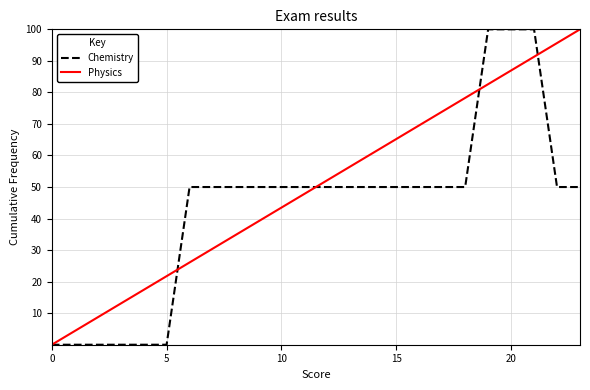

What is the sum of all Chemistry values?

1050.0